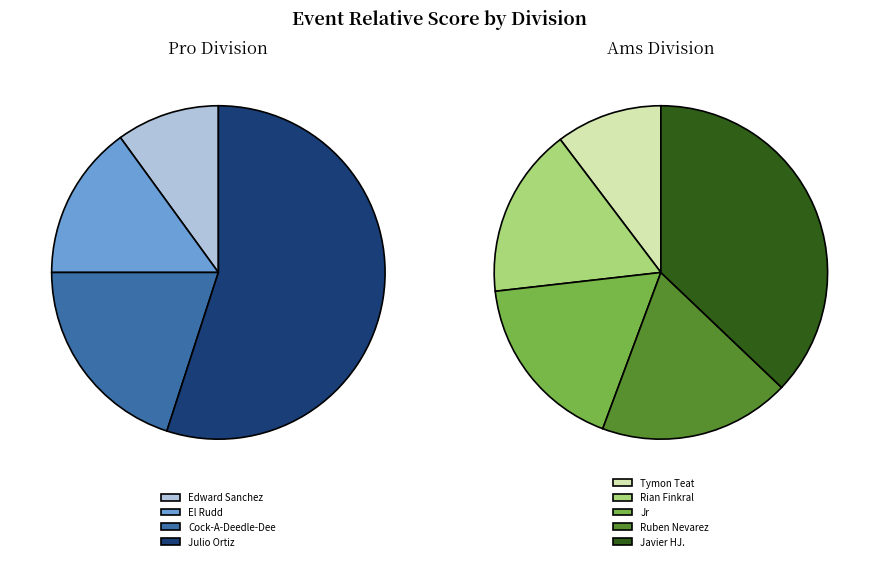

What percentage is NOT represented by Ruben Nevarez (Ams)?

84.6%